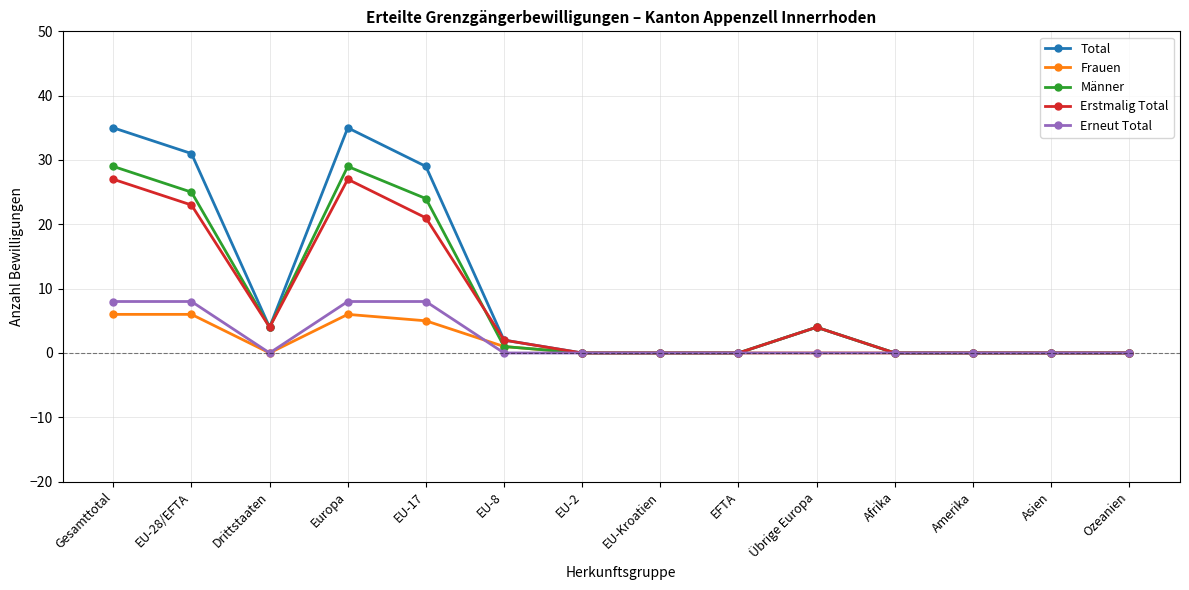

Which series has the widest spread of values?

Total